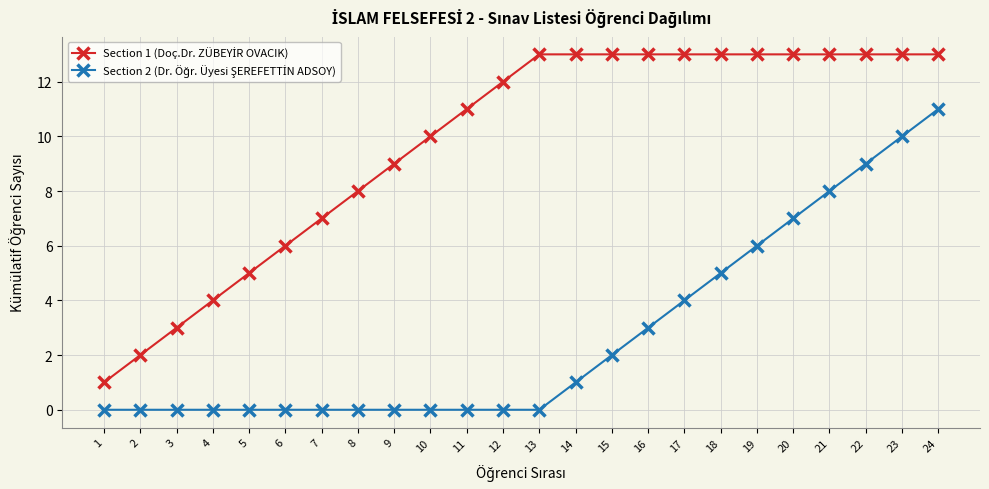

What is the difference between the highest and lowest values at 17?

9